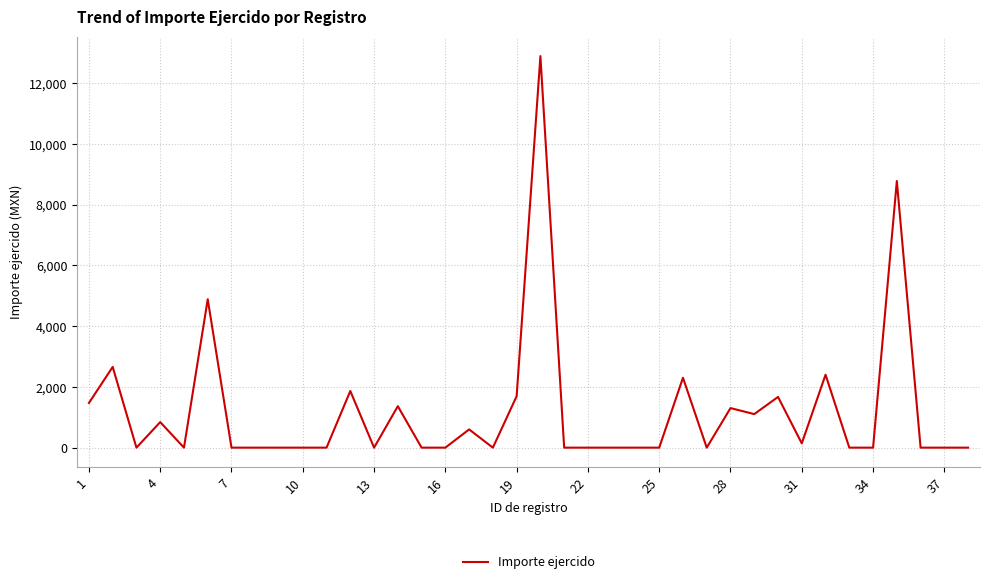

What is the maximum value shown in the chart?

12886.5